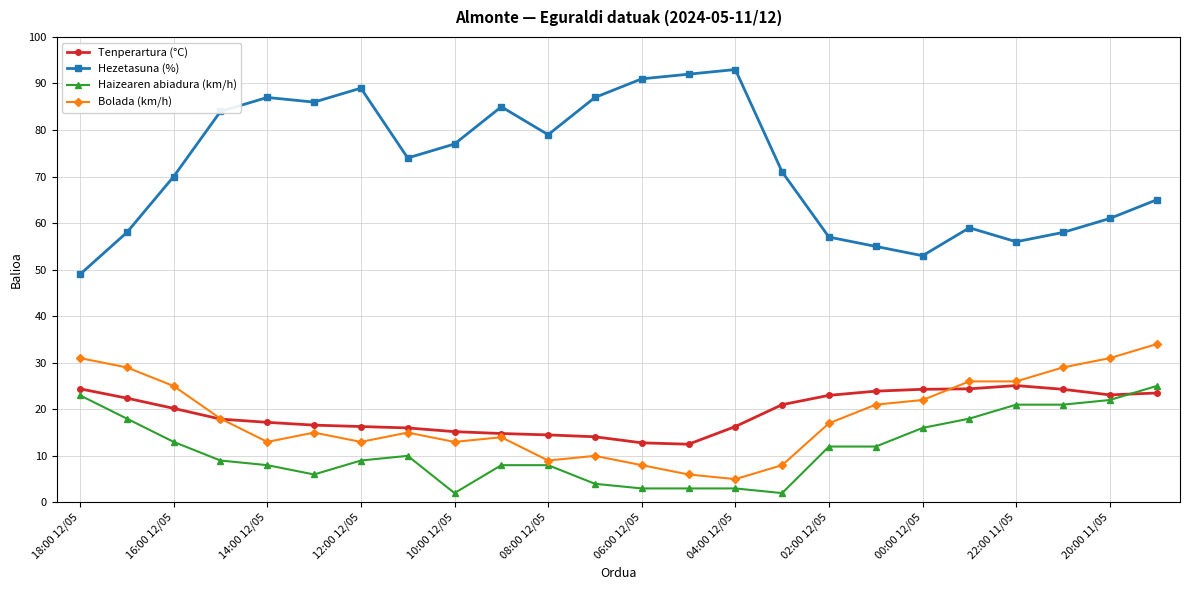

True or false: Haizearen abiadura (km/h) has more than 0 points higher than both neighbors.

True